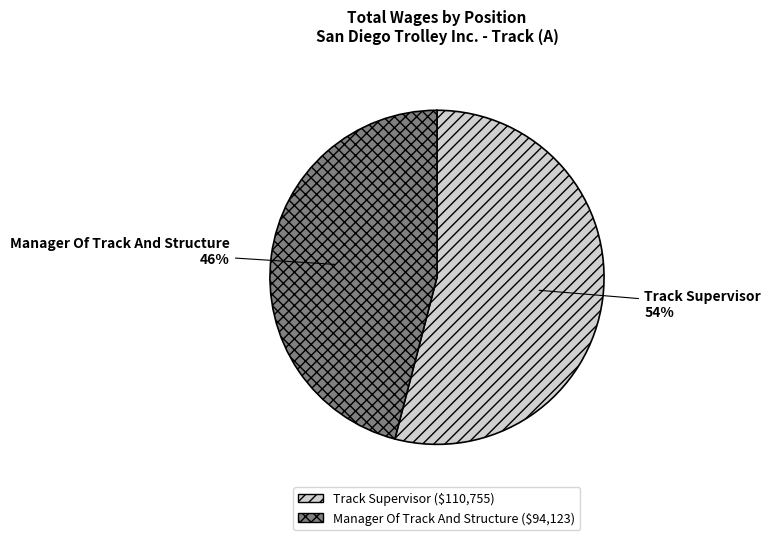

How many slices are in this pie chart?

2